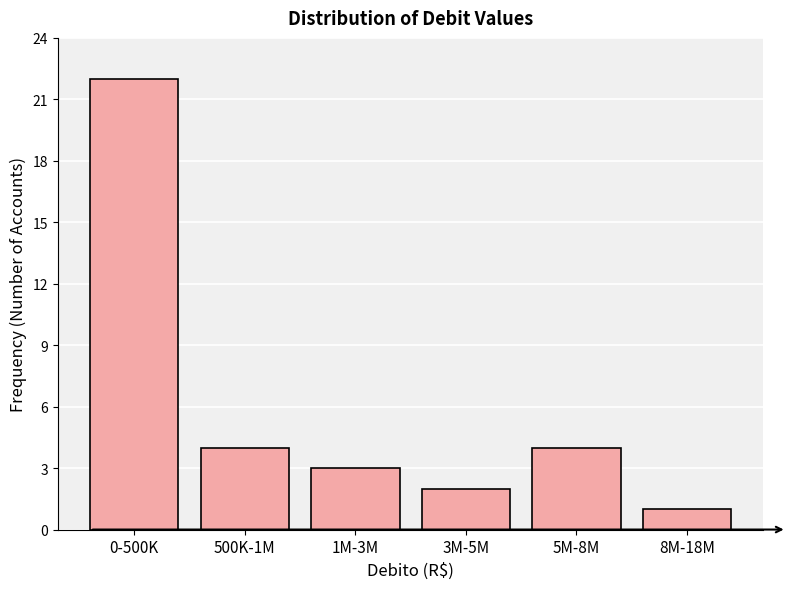

Reading left to right, transcribe all the data shown in this chart.

0-500K=22	500K-1M=4	1M-3M=3	3M-5M=2	5M-8M=4	8M-18M=1